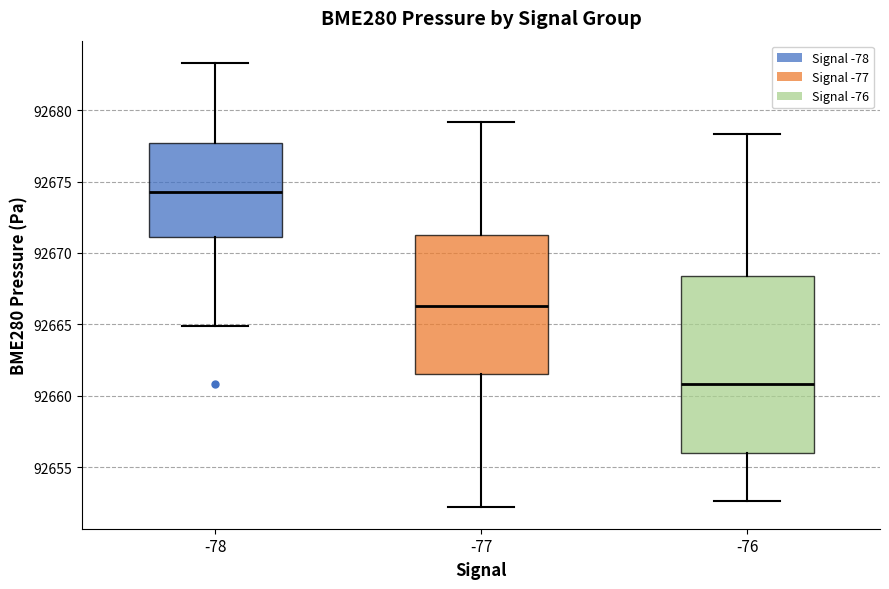

Reading left to right, read every box against the y-axis: the position of its median line, the range the box covers, and the ends of its whiskers. The values are not printed on the chart, so give them approximately, as read against the axis.

-78: median 92674.5, box 92671.0 to 92677.5, whiskers 92665.0 to 92683.5
-77: median 92666.5, box 92661.5 to 92671.5, whiskers 92652.5 to 92679.0
-76: median 92661.0, box 92656.0 to 92668.5, whiskers 92652.5 to 92678.5